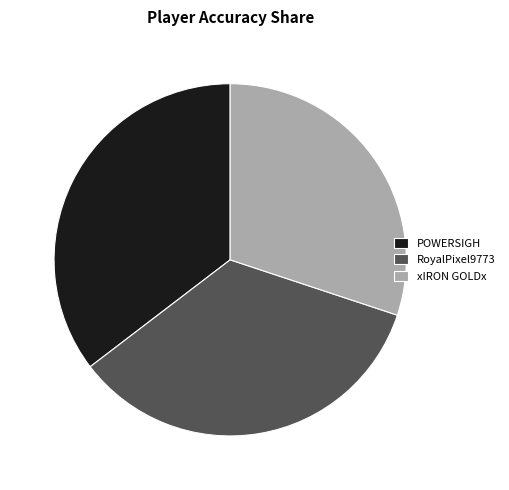

Count the number of slices in the pie.

3